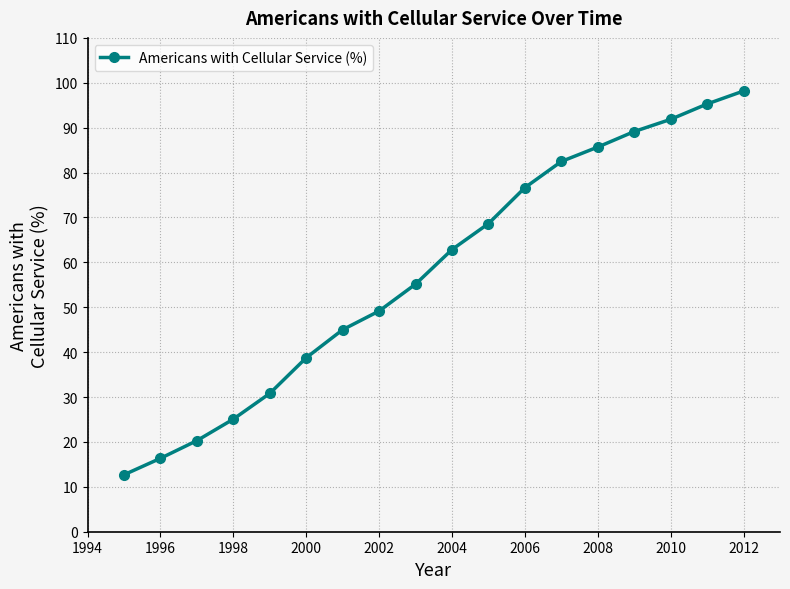

Does the chart display data point markers on the line(s)?

Yes